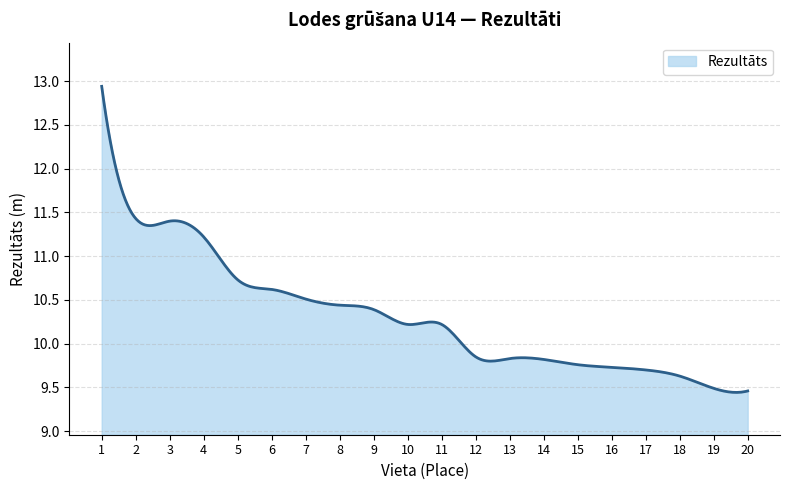

What is the difference between the maximum and minimum values?

3.5